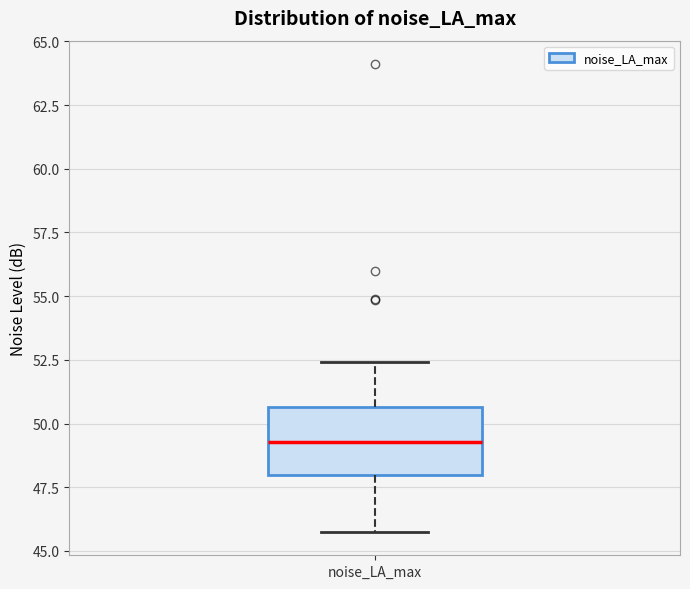

Where is the upper edge of the box for noise_LA_max on the y-axis? The values are not printed on the chart, so give them approximately, as read against the axis.

50.5